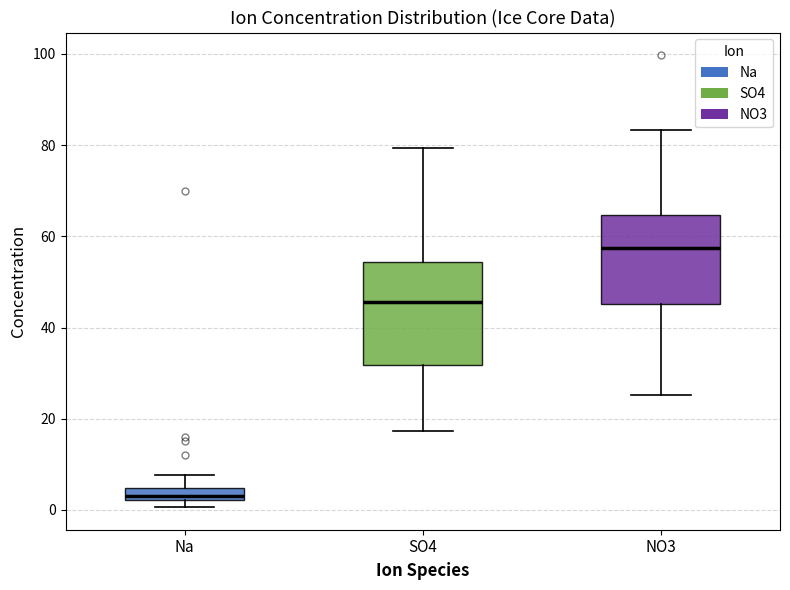

Where does the upper whisker of the box for NO3 end on the y-axis? The values are not printed on the chart, so give them approximately, as read against the axis.

84